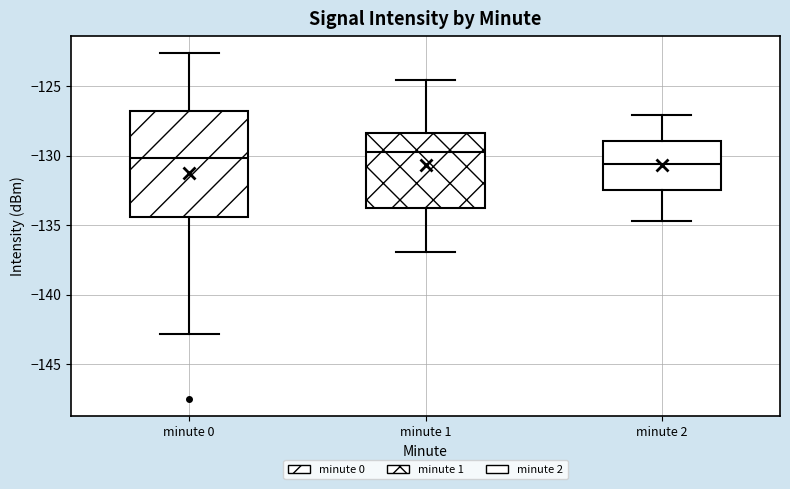

Reading left to right, read every box against the y-axis: the position of its median line, the range the box covers, and the ends of its whiskers. The values are not printed on the chart, so give them approximately, as read against the axis.

minute 0: median -130.0, box -134.5 to -127.0, whiskers -143.0 to -122.5
minute 1: median -129.5, box -133.5 to -128.5, whiskers -137.0 to -124.5
minute 2: median -130.5, box -132.5 to -129.0, whiskers -134.5 to -127.0